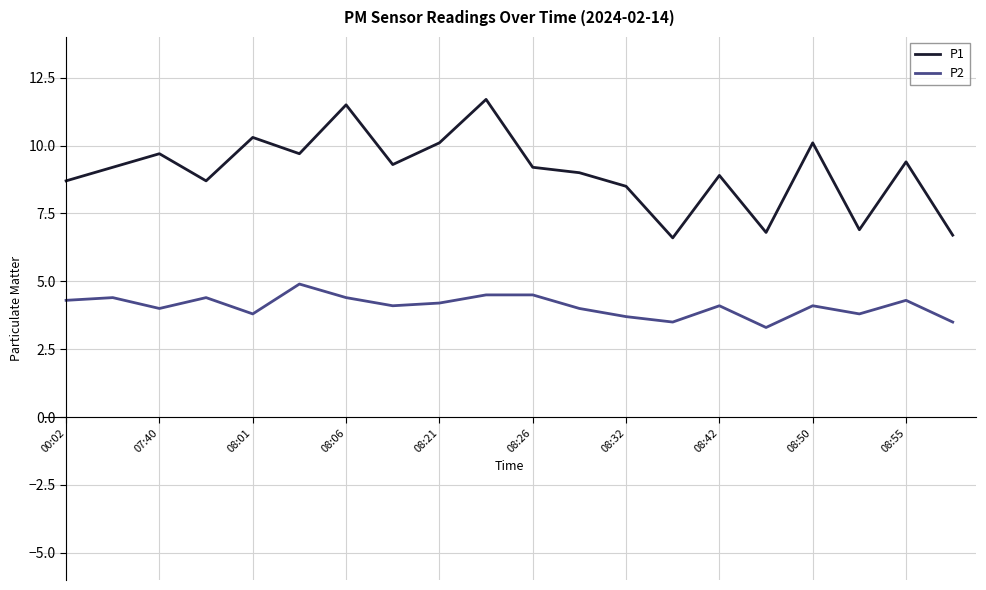

What are all the series names shown in the legend?

P1, P2